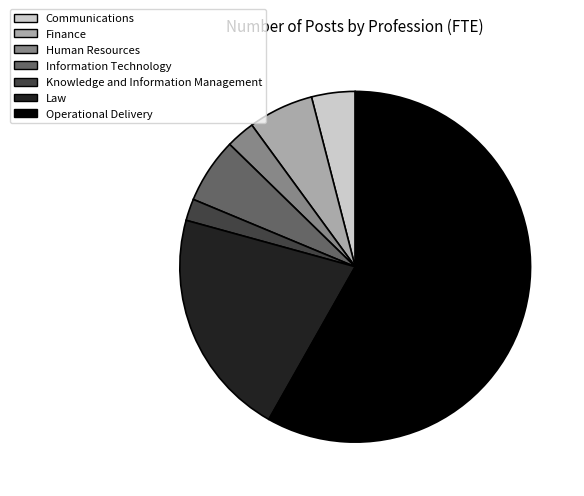

Between Human Resources and Law, which is larger?

Law